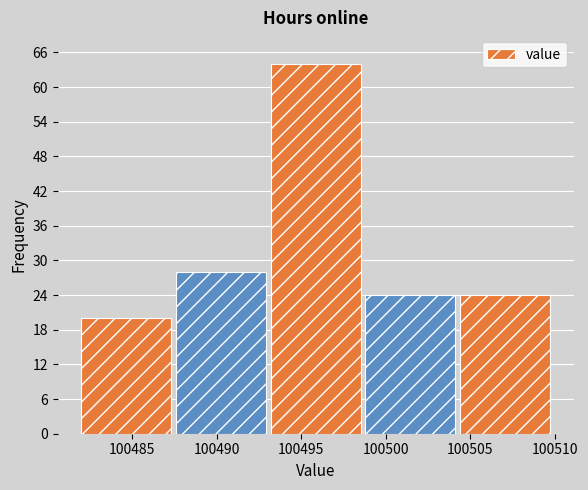

Reading left to right, list every bar in this chart as the range it spans on the x-axis followed by its height. Neither the bar edges nor the heights are printed on the chart, so give them approximately, as read against the axes.

100482.0 to 100487.6: 20
100487.6 to 100493.2: 28
100493.2 to 100498.8: 64
100498.8 to 100504.4: 24
100504.4 to 100510.0: 24